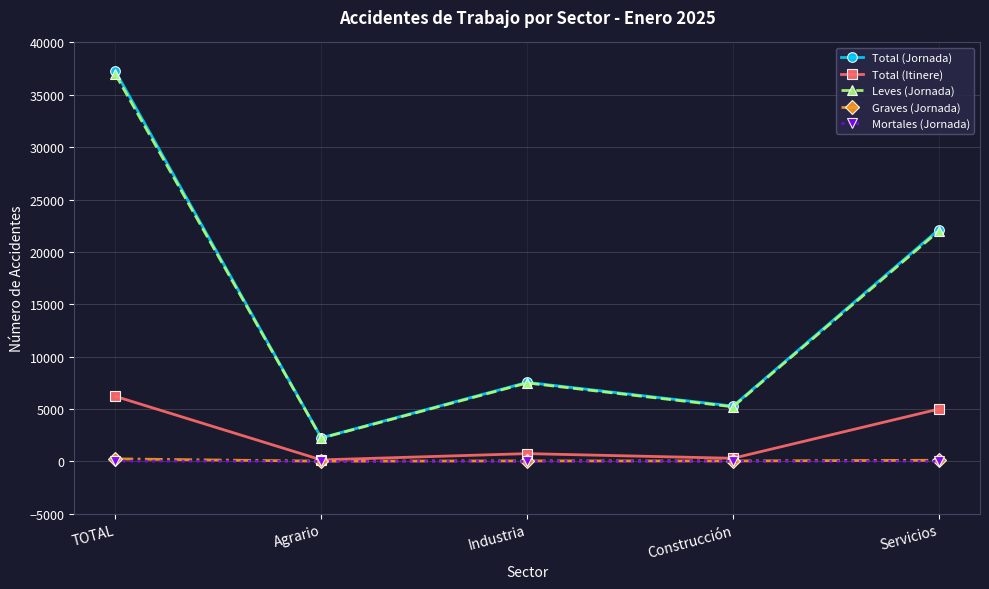

What is the value of the Leves (Jornada) point at the 4th from the left?

5220